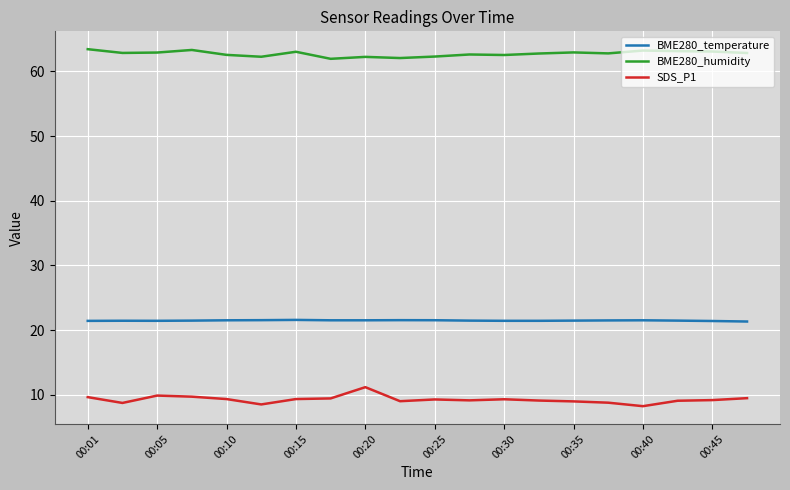

What is the difference between the maximum and minimum values in the SDS_P1 series?

2.9